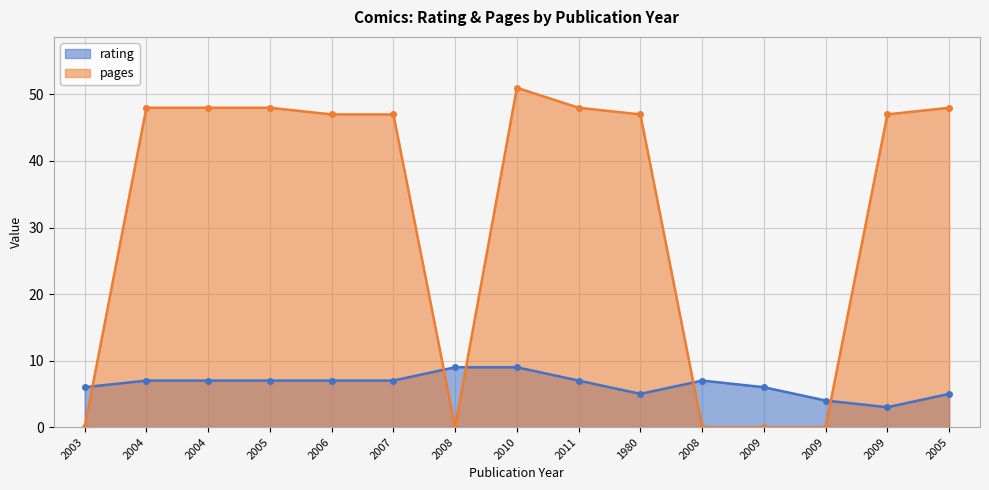

Reading left to right, transcribe all the data shown in this chart.

rating: 2003=6	2004=7	2004=7	2005=7	2006=7	2007=7	2008=9	2010=9	2011=7	1980=5	2008=7	2009=6	2009=4	2009=3	2005=5
pages: 2003=0	2004=48	2004=48	2005=48	2006=47	2007=47	2008=0	2010=51	2011=48	1980=47	2008=0	2009=0	2009=0	2009=47	2005=48